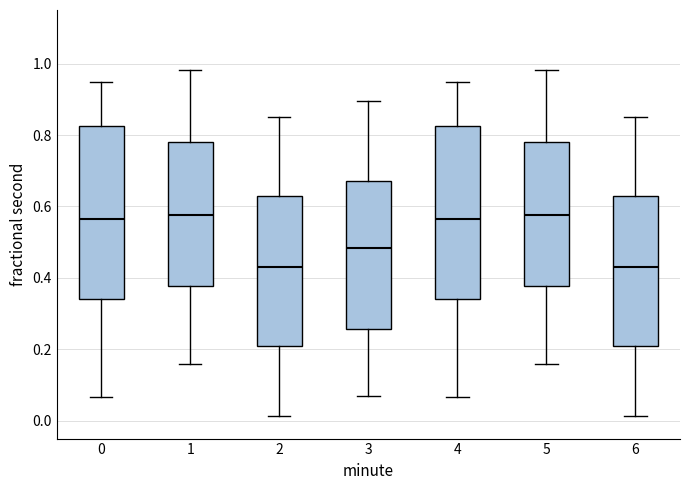

Reading left to right, transcribe this box plot: for each box, give where its median line is, the range the box spans, and where its two whiskers end, as read against the y-axis. The values are not printed on the chart, so give them approximately, as read against the axis.

0: median 0.56, box 0.34 to 0.82, whiskers 0.06 to 0.94
1: median 0.58, box 0.38 to 0.78, whiskers 0.16 to 0.98
2: median 0.44, box 0.20 to 0.62, whiskers 0.02 to 0.86
3: median 0.48, box 0.26 to 0.68, whiskers 0.06 to 0.90
4: median 0.56, box 0.34 to 0.82, whiskers 0.06 to 0.94
5: median 0.58, box 0.38 to 0.78, whiskers 0.16 to 0.98
6: median 0.44, box 0.20 to 0.62, whiskers 0.02 to 0.86